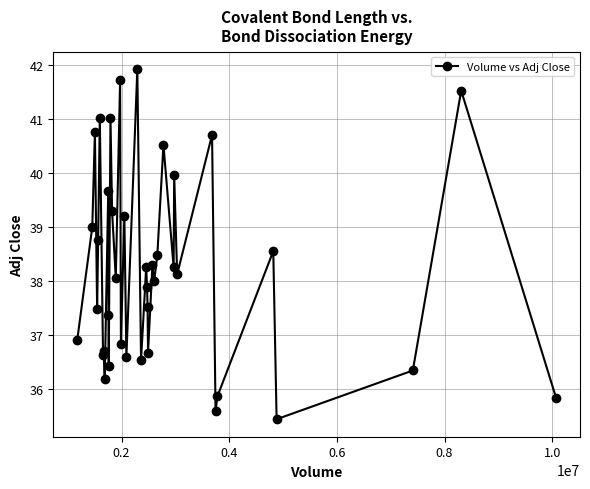

What is the difference between the maximum and minimum values?

6.5